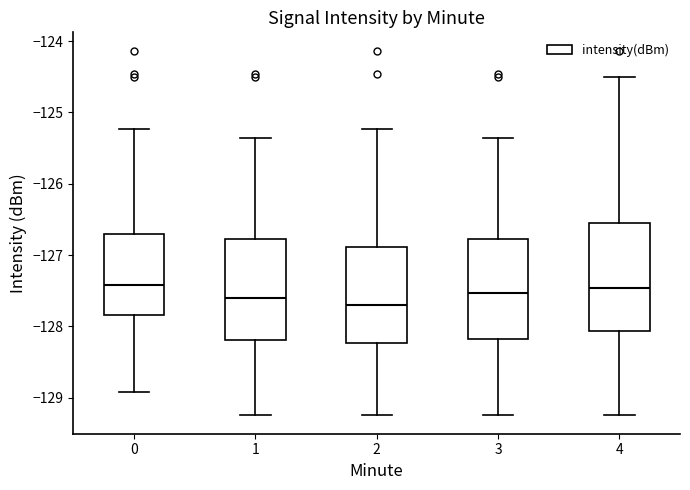

Where does the median line of the box at x = 1 sit on the y-axis? The values are not printed on the chart, so give them approximately, as read against the axis.

-127.6